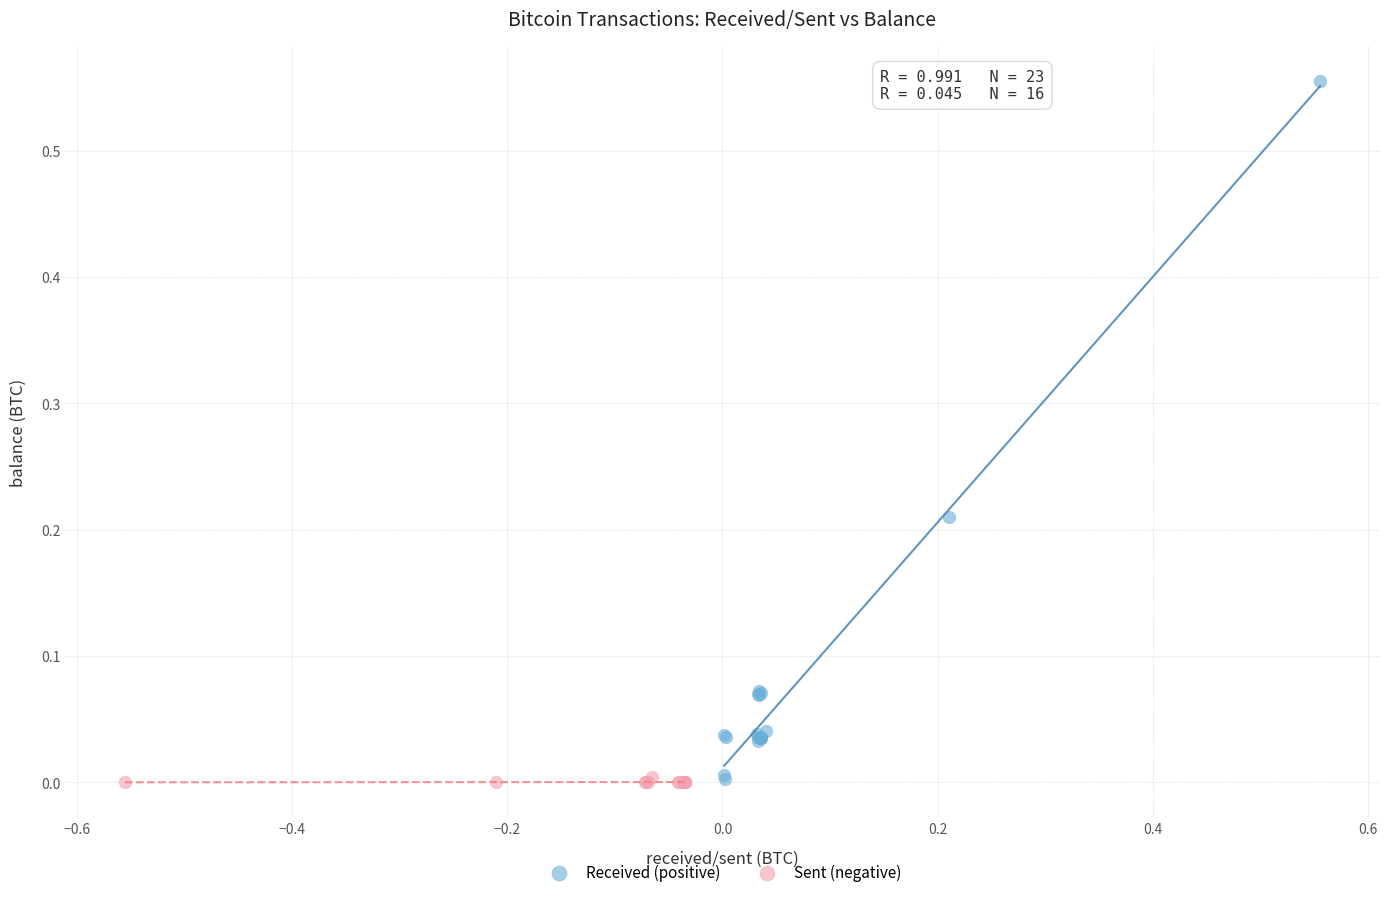

Which series has the widest spread of Y values?

Received (positive)